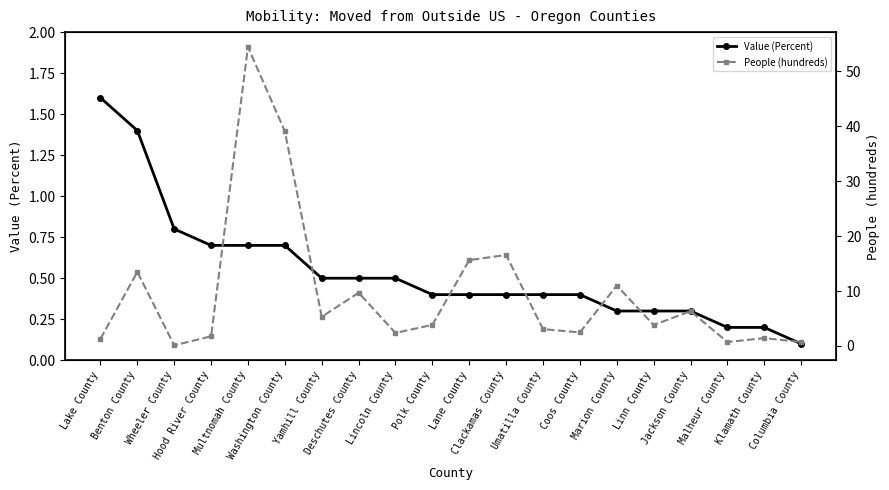

What is the label of the 4th point from the right?

Jackson County